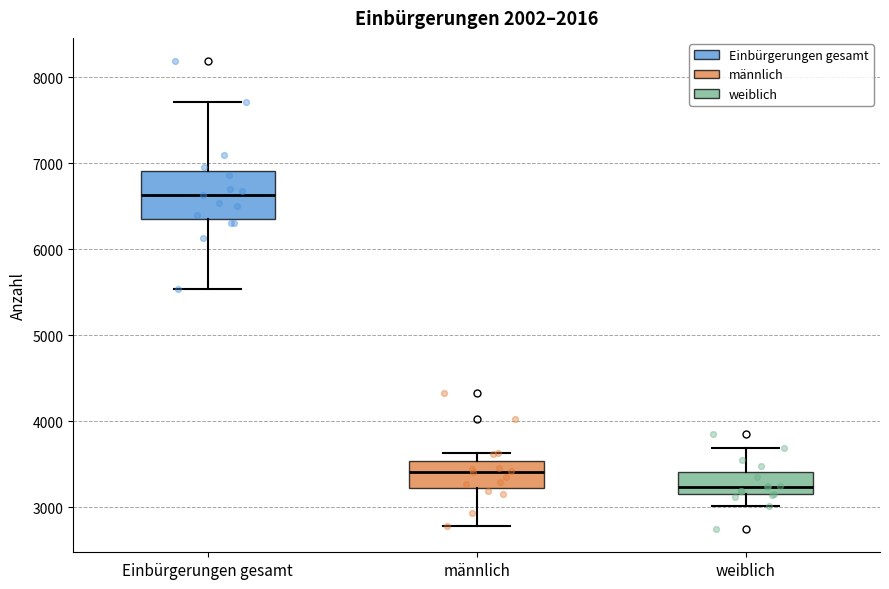

Where does the lower whisker of the box for weiblich end on the y-axis? The values are not printed on the chart, so give them approximately, as read against the axis.

3000